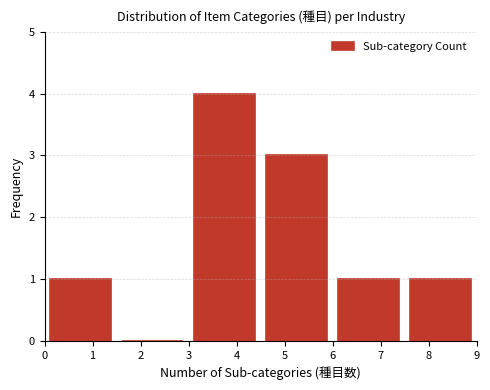

Reading left to right, transcribe this chart: for each bar, give the range it covers on the x-axis and its height. The values are not printed on the chart, so give them approximately, as read against the axis.

0.0 to 1.5: 1
1.5 to 3.0: 0
3.0 to 4.5: 4
4.5 to 6.0: 3
6.0 to 7.5: 1
7.5 to 9.0: 1